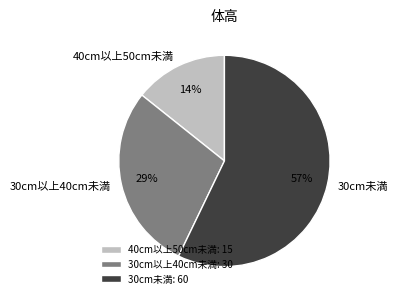

Do 30cm未満 and 40cm以上50cm未満 together represent more than half of the pie?

Yes